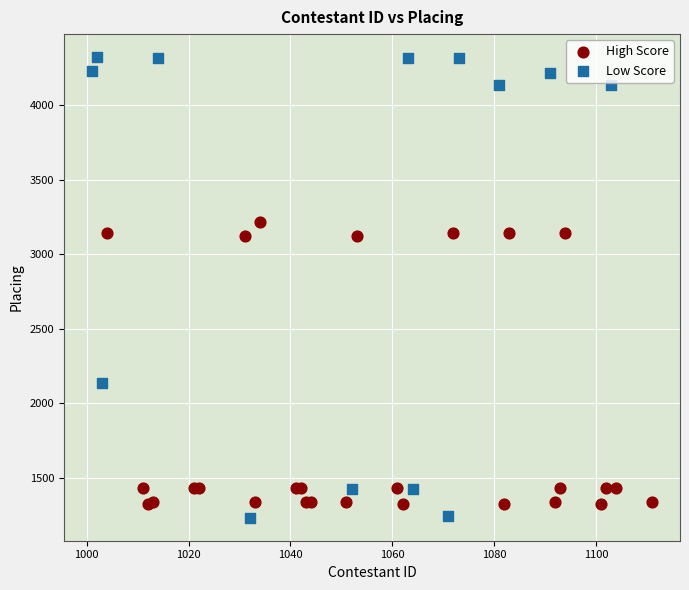

Which series contains the highest Y value?

Low Score